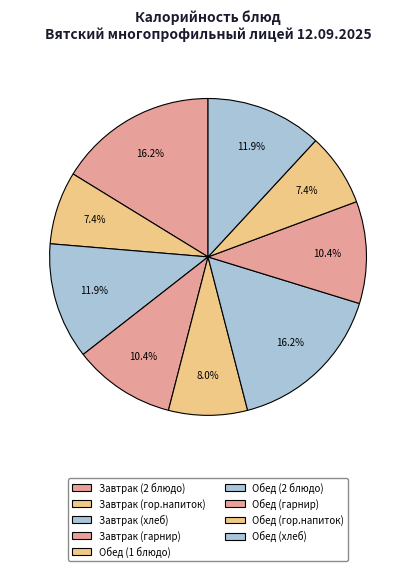

How many slices are in this pie chart?

9